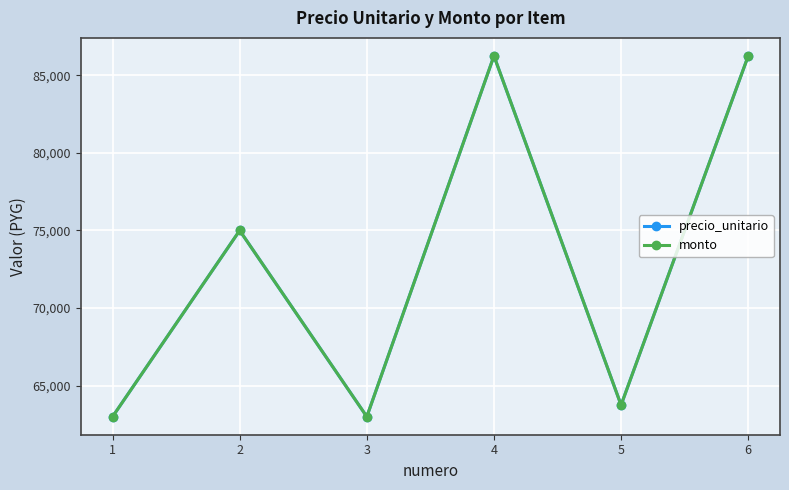

At which label does precio_unitario reach its minimum?

1